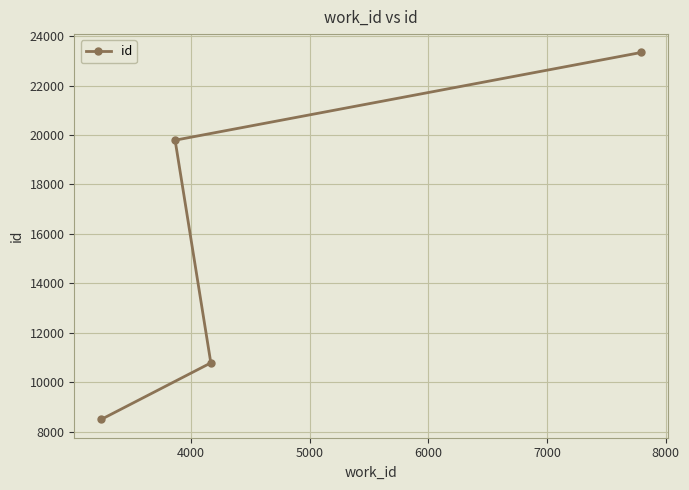

What is the difference between the maximum and minimum values?

14843